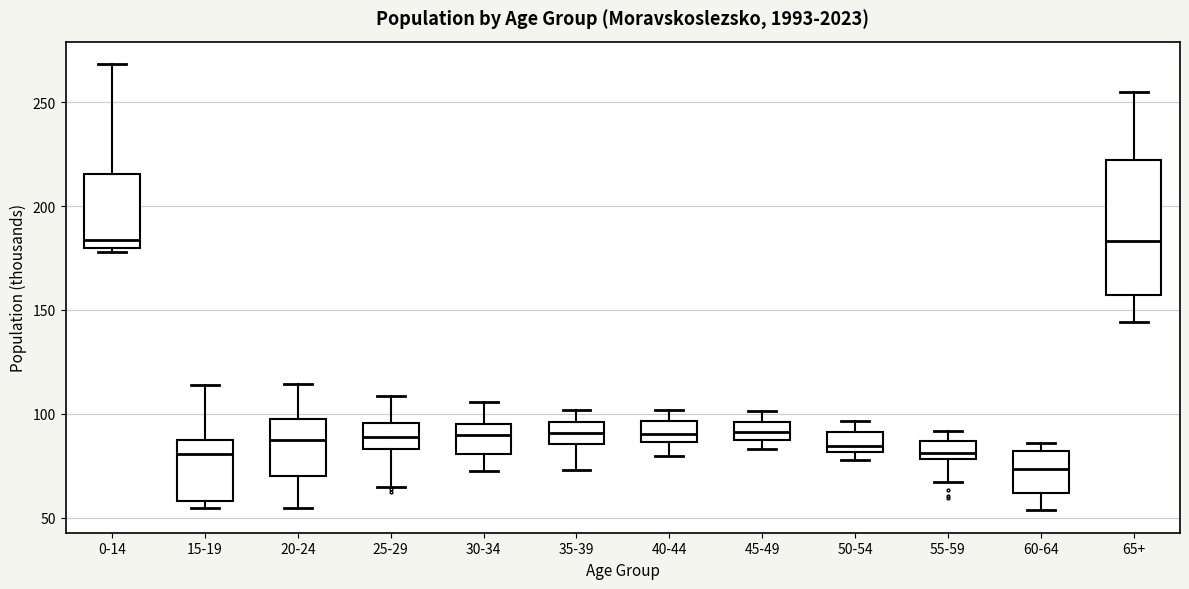

Comparing the boxes themselves (not the whiskers), which one is the tallest?

65+